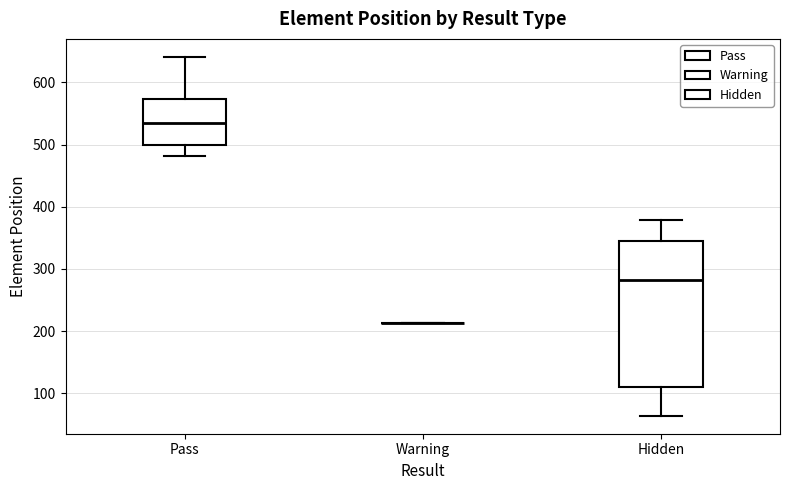

Reading left to right, transcribe this box plot: for each box, give where its median line is, the range the box spans, and where its two whiskers end, as read against the y-axis. The values are not printed on the chart, so give them approximately, as read against the axis.

Pass: median 540, box 500 to 570, whiskers 480 to 640
Warning: box collapsed to a line at 210, whiskers 210 to 210
Hidden: median 280, box 110 to 350, whiskers 60 to 380